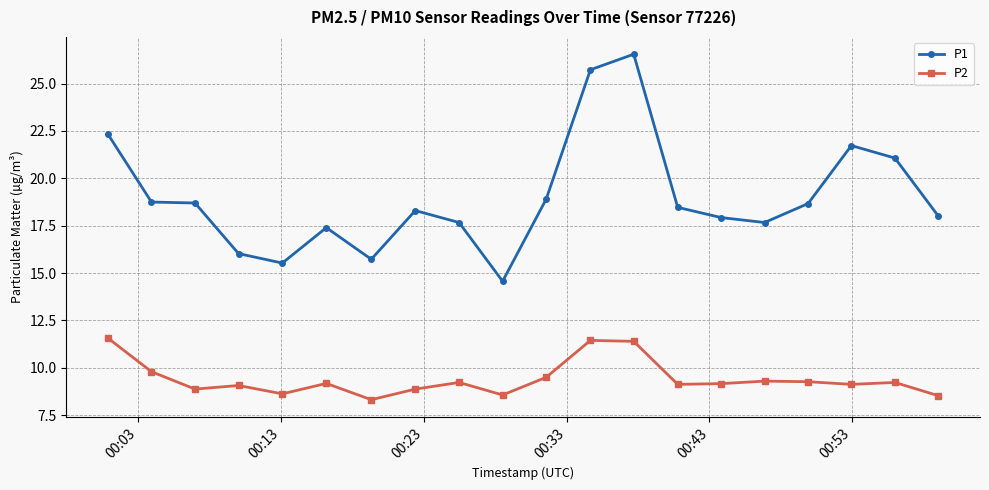

List the series in order of their overall mean, lowest first.

P2, P1